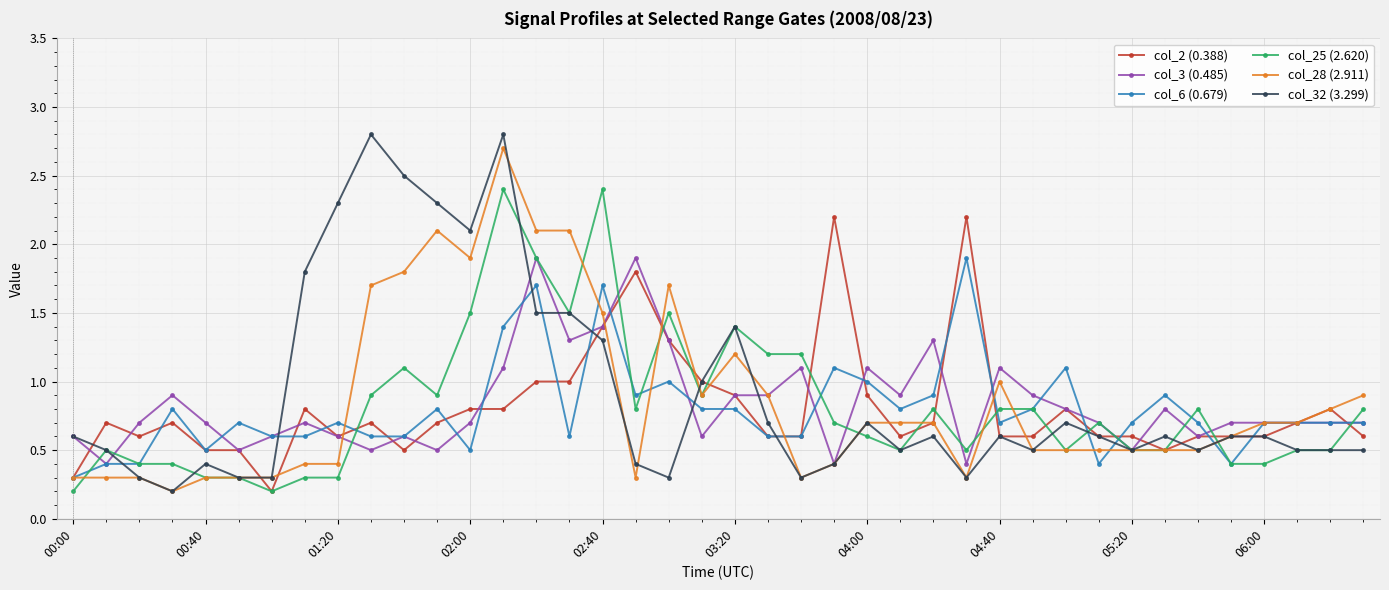

True or false: col_28 (2.911) has more than 2 points higher than both neighbors.

True